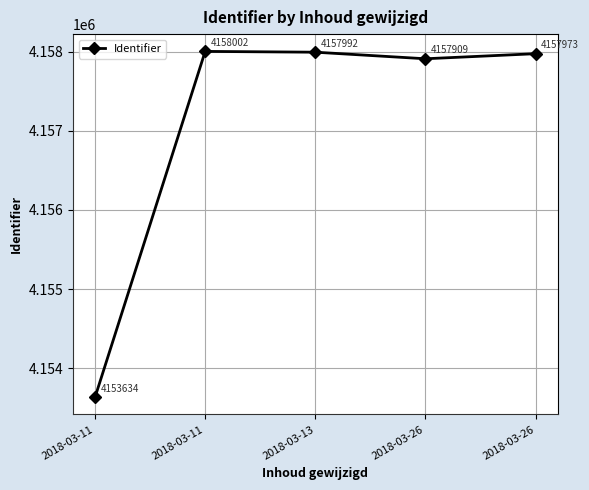

Between 2018-03-26 and 2018-03-11, which is larger?

2018-03-11